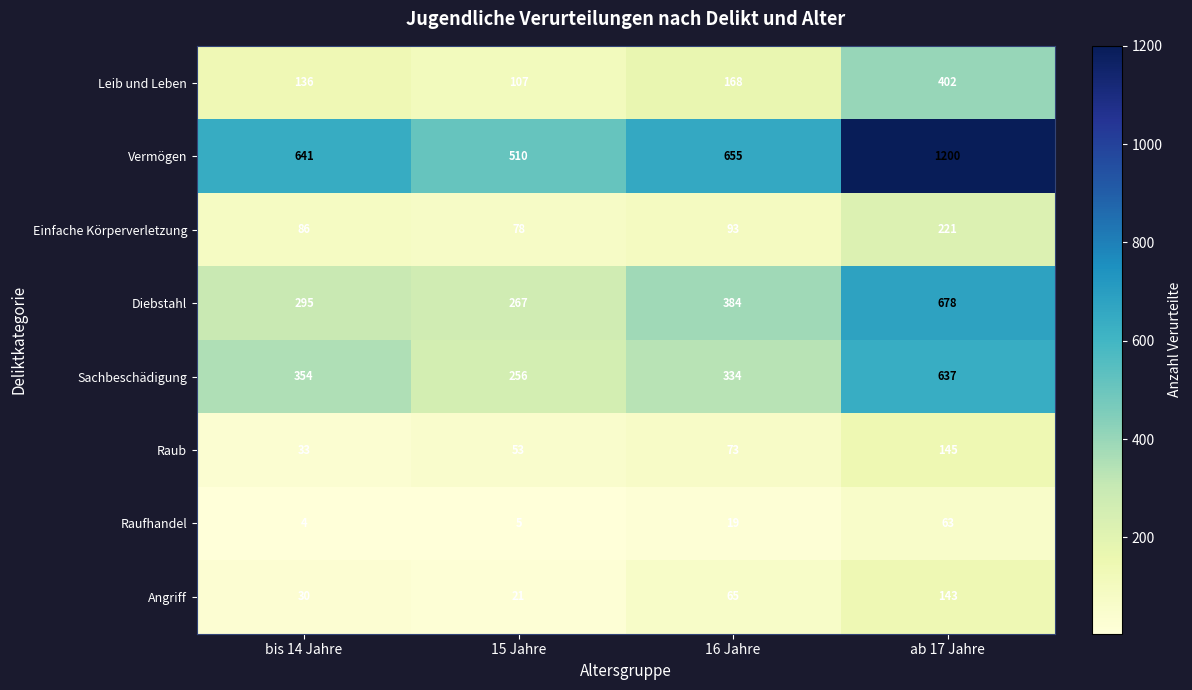

What is the average value of the Raufhandel series?

23